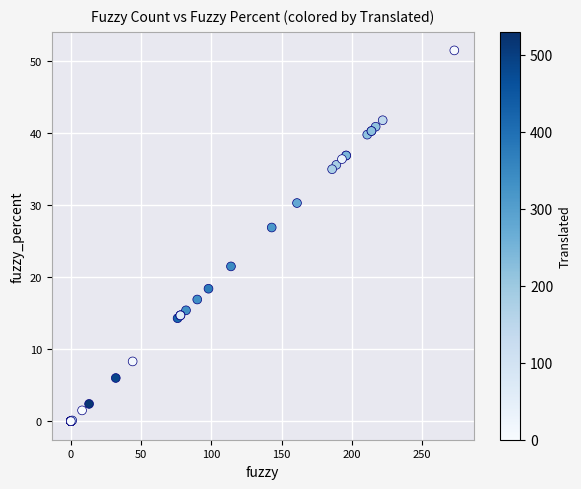

What Y value in the scatter plot is closest to 25?

26.9